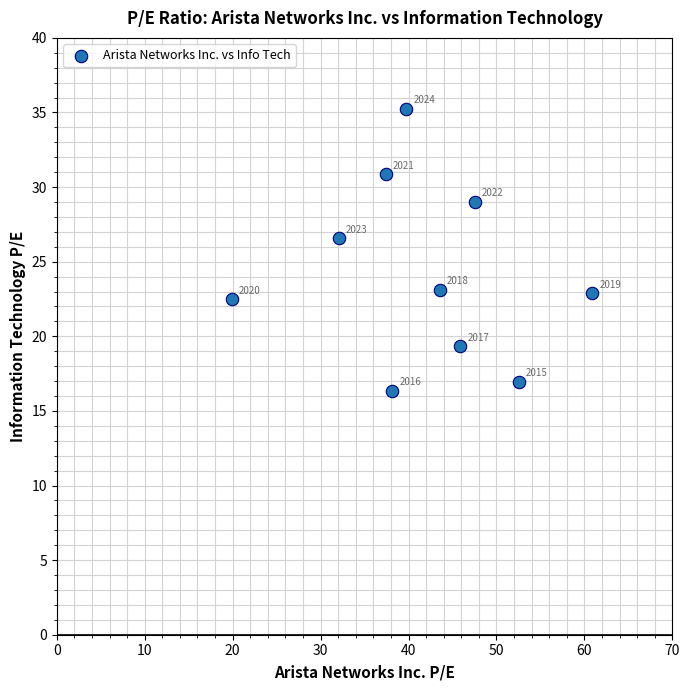

What is the range of X values (max minus min)?

41.0